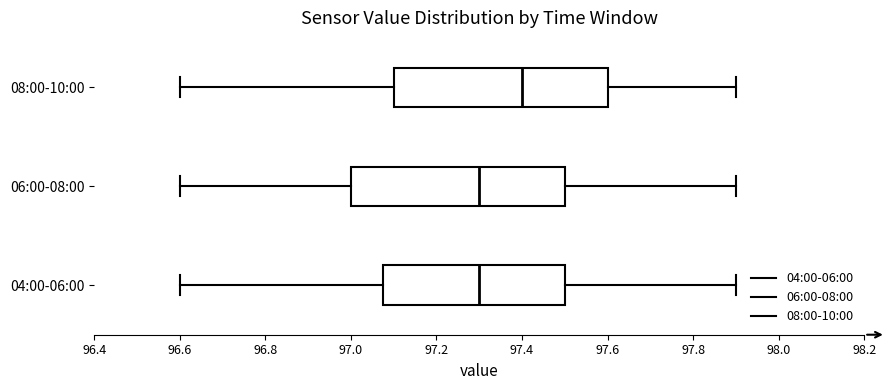

Reading bottom to top, transcribe this box plot: for each box, give where its median line is, the range the box spans, and where its two whiskers end, as read against the x-axis. The values are not printed on the chart, so give them approximately, as read against the axis.

04:00-06:00: median 97.30, box 97.08 to 97.50, whiskers 96.60 to 97.90
06:00-08:00: median 97.30, box 97.00 to 97.50, whiskers 96.60 to 97.90
08:00-10:00: median 97.40, box 97.10 to 97.60, whiskers 96.60 to 97.90